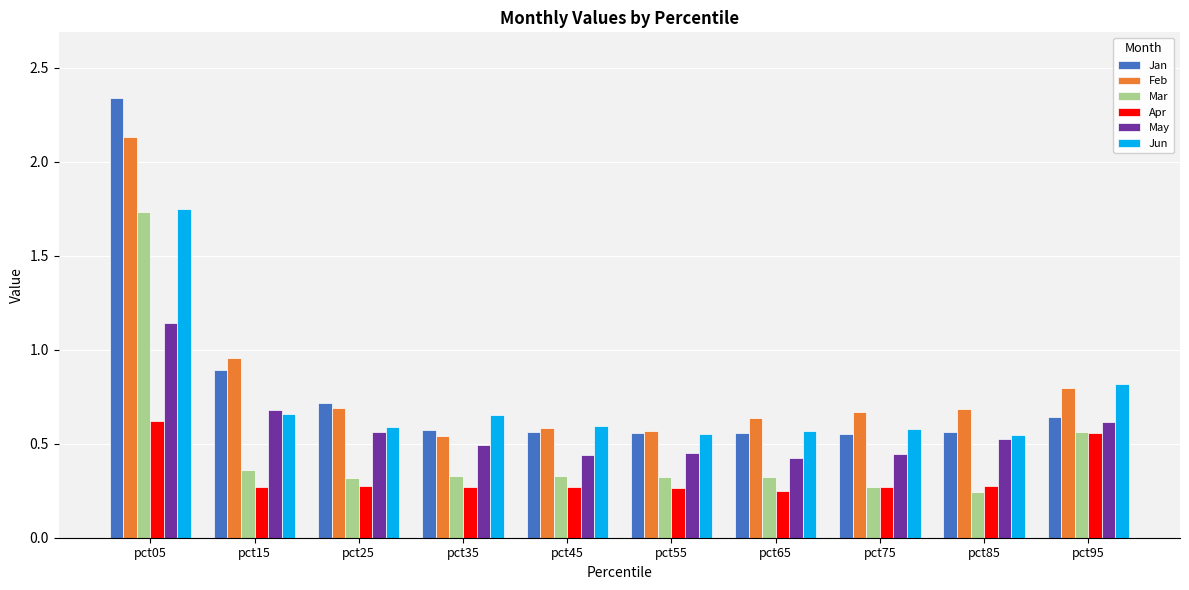

What is the sum of the Jan values at pct05 and pct65?

2.9